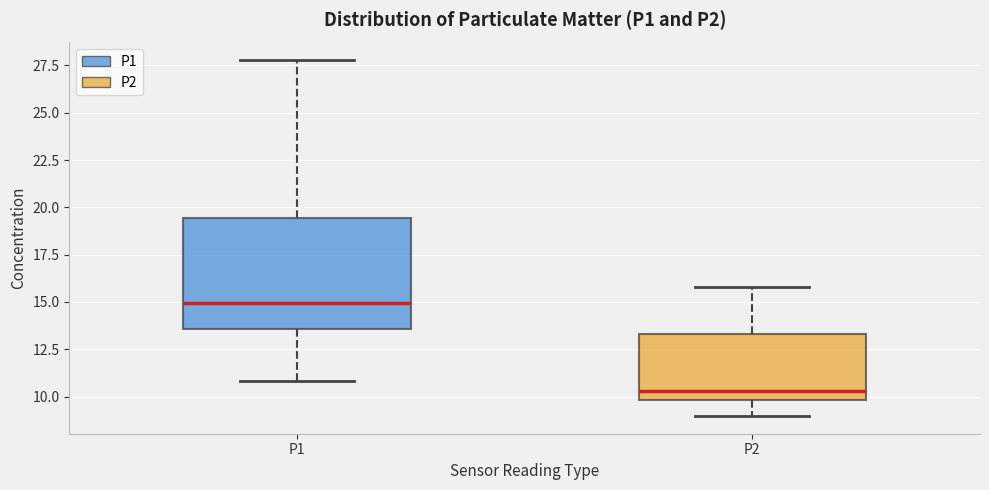

Reading left to right, transcribe this box plot: for each box, give where its median line is, the range the box spans, and where its two whiskers end, as read against the y-axis. The values are not printed on the chart, so give them approximately, as read against the axis.

P1: median 15.0, box 13.5 to 19.5, whiskers 11.0 to 28.0
P2: median 10.5, box 10.0 to 13.5, whiskers 9.0 to 16.0